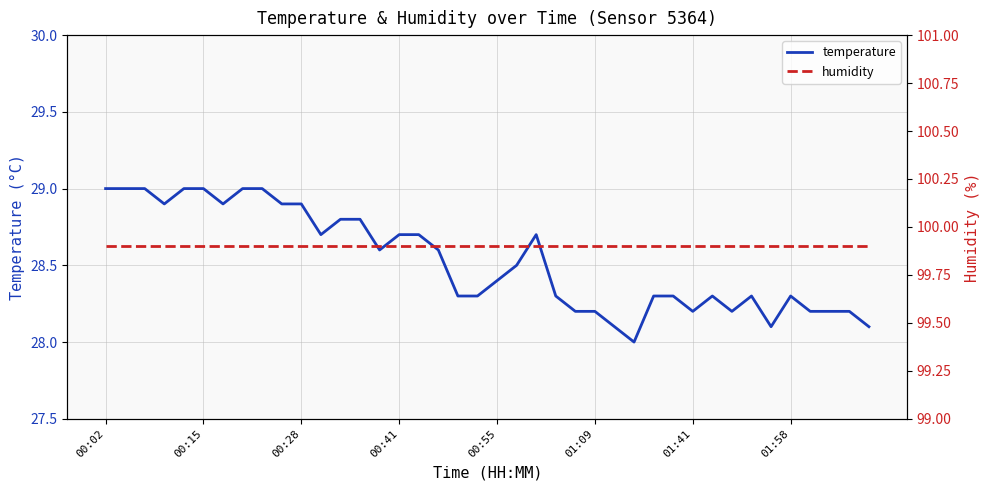

Rank the series by their maximum value, from highest to lowest.

humidity, temperature